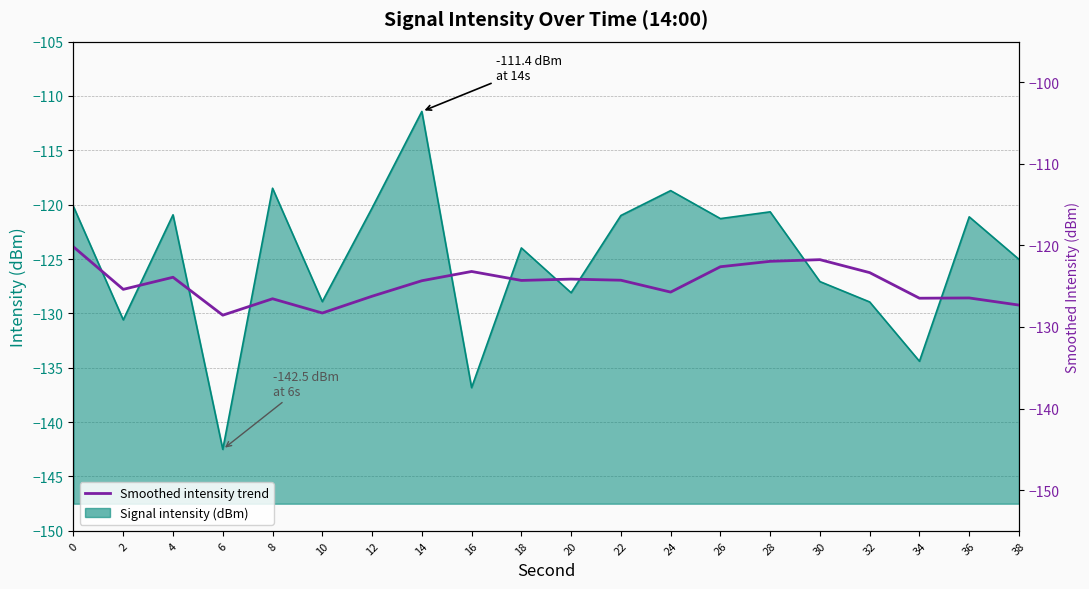

How many lines are shown in the chart?

1